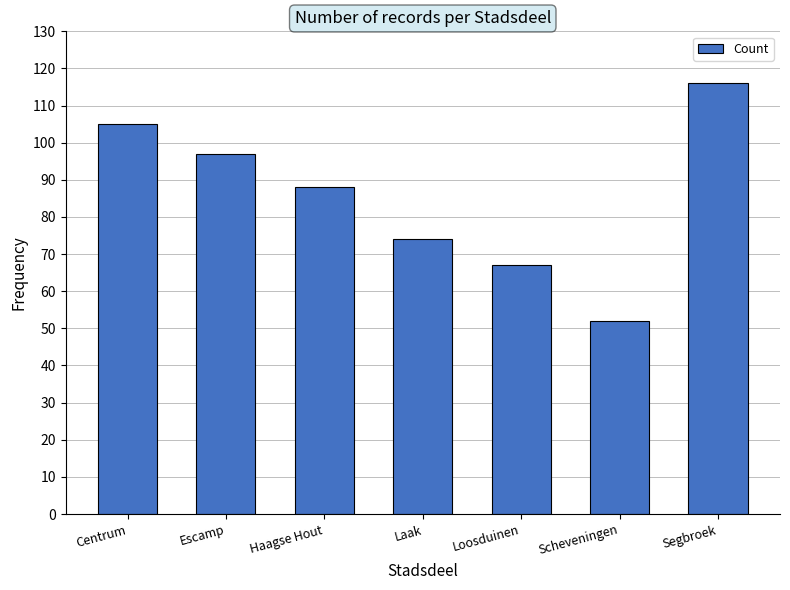

How many data points does each series have?

7